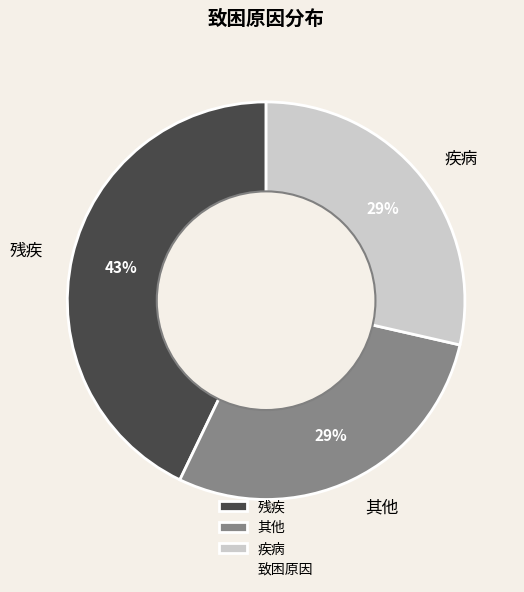

Does 残疾 account for over 50% of the chart?

No